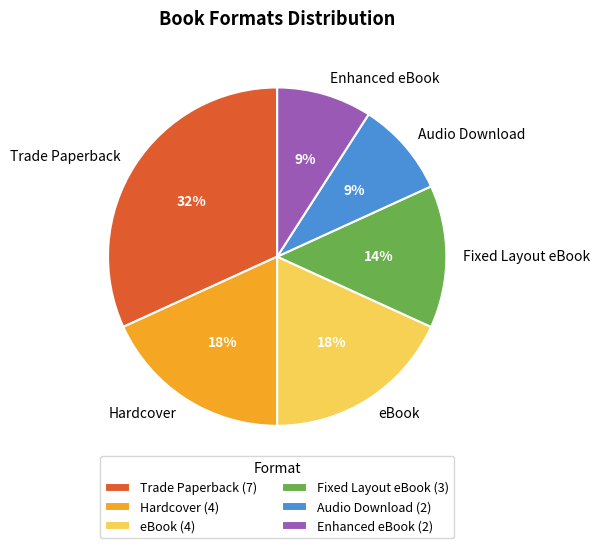

How many slices are in this pie chart?

6